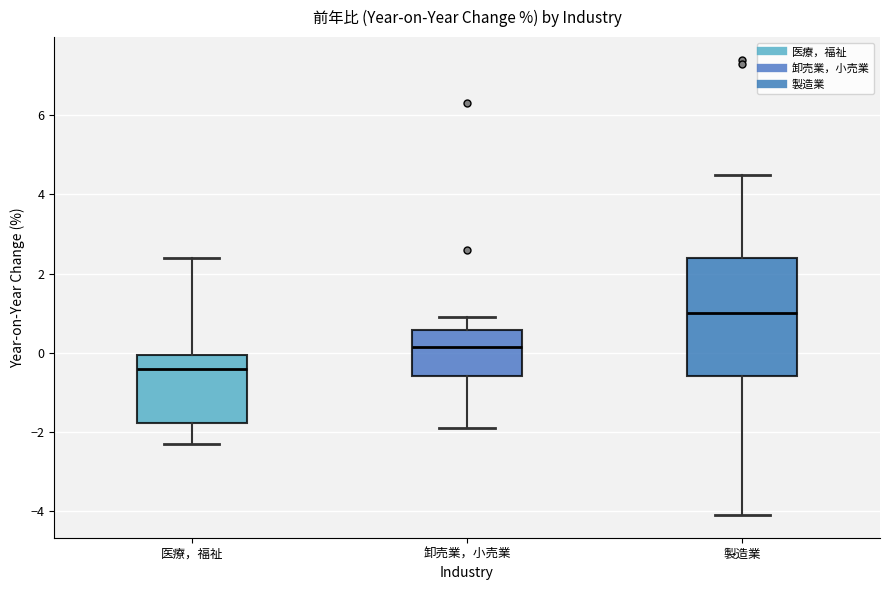

Reading left to right, read every box against the y-axis: the position of its median line, the range the box covers, and the ends of its whiskers. The values are not printed on the chart, so give them approximately, as read against the axis.

医療，福祉: median -0.4, box -1.8 to 0.0, whiskers -2.2 to 2.4
卸売業，小売業: median 0.2, box -0.6 to 0.6, whiskers -1.8 to 1.0
製造業: median 1.0, box -0.6 to 2.4, whiskers -4.0 to 4.6